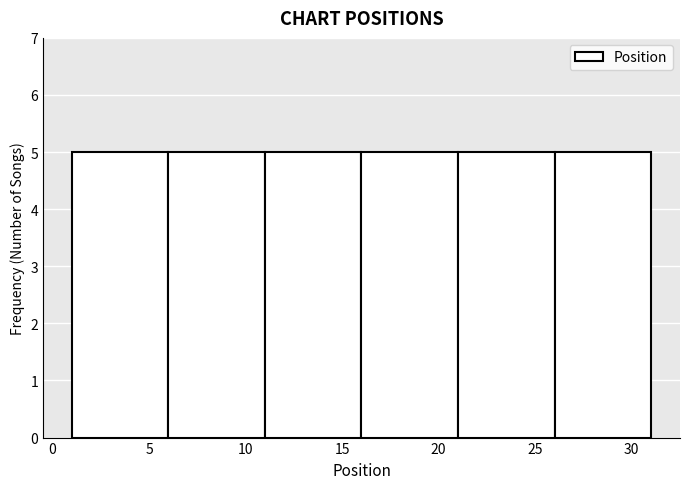

Reading left to right, list every bar in this chart as the range it spans on the x-axis followed by its height. The values are not printed on the chart, so give them approximately, as read against the axis.

1 to 6: 5
6 to 11: 5
11 to 16: 5
16 to 21: 5
21 to 26: 5
26 to 31: 5